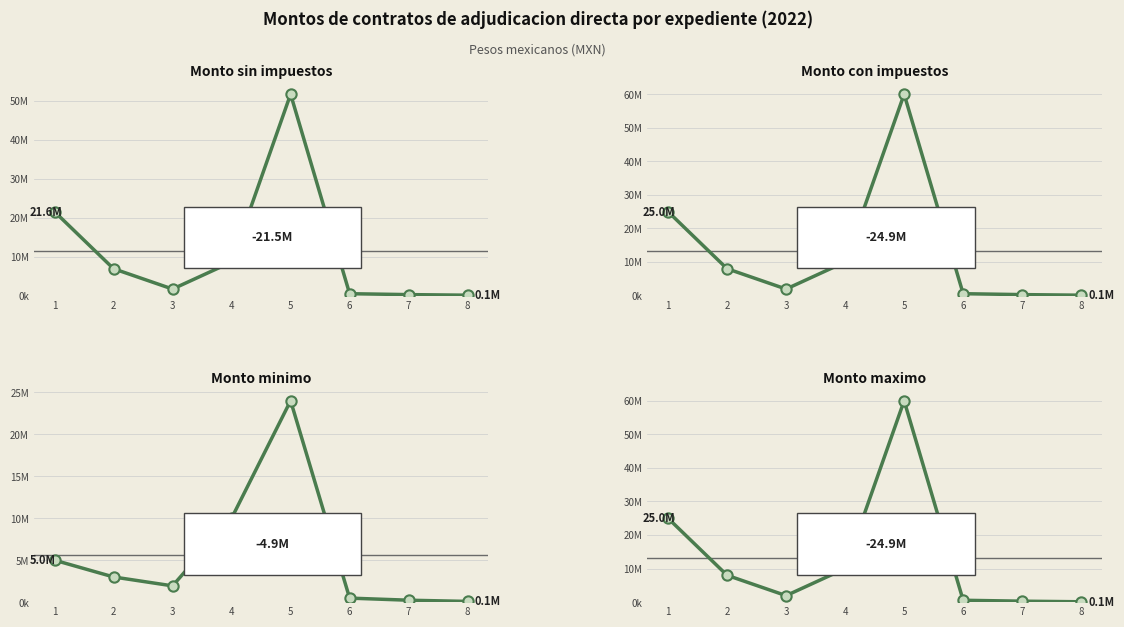

Which series has the largest total across all categories?

Monto con impuestos